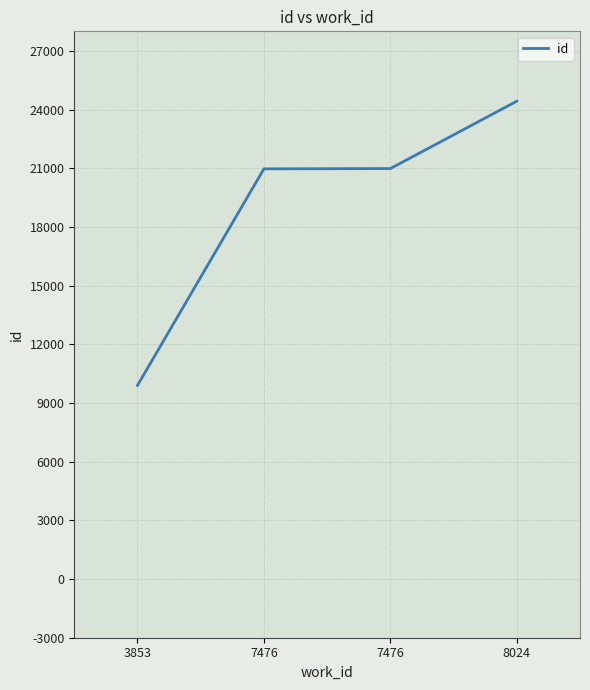

Reading left to right, transcribe all the data shown in this chart.

3853=9899	7476=20970	7476=20984	8024=24428